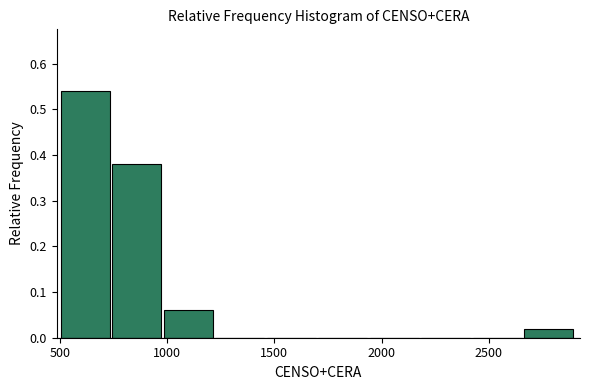

Reading left to right, transcribe this chart: for each bar, give the range it covers on the x-axis and its height. Neither the bar edges nor the heights are printed on the chart, so give them approximately, as read against the axes.

505 to 745: 0.54
745 to 985: 0.38
985 to 1225: 0.06
1225 to 1465: 0
1465 to 1705: 0
1705 to 1945: 0
1945 to 2185: 0
2185 to 2425: 0
2425 to 2665: 0
2665 to 2905: 0.02